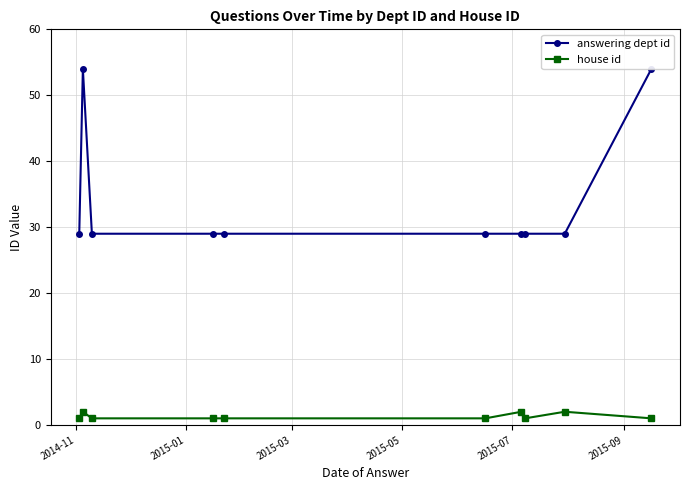

True or false: answering dept id and house id intersect in this chart.

False